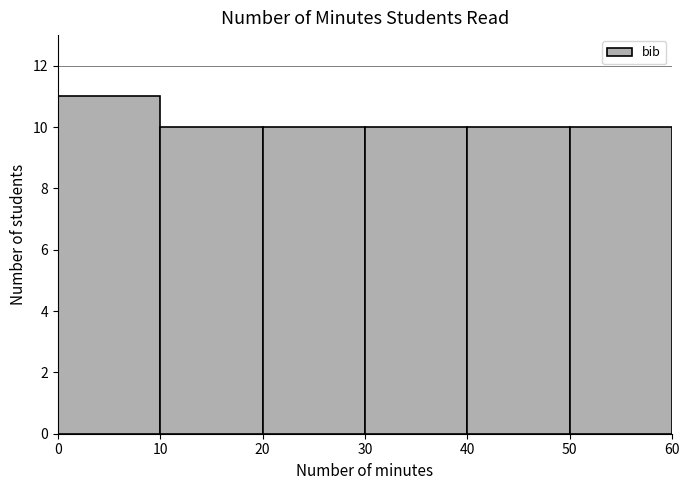

Which range on the x-axis has the tallest bar?

0 to 10